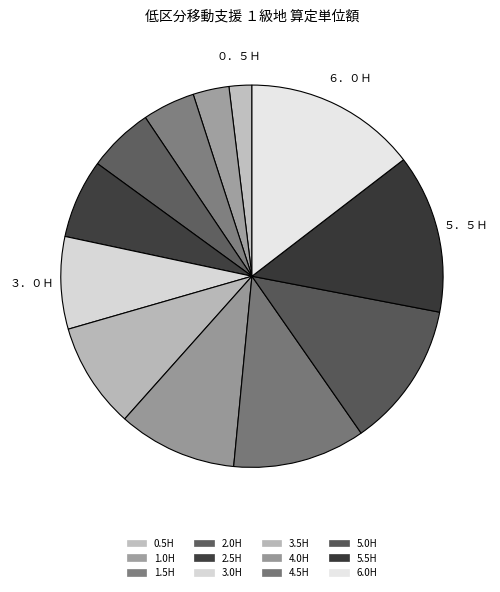

Count the number of slices in the pie.

12